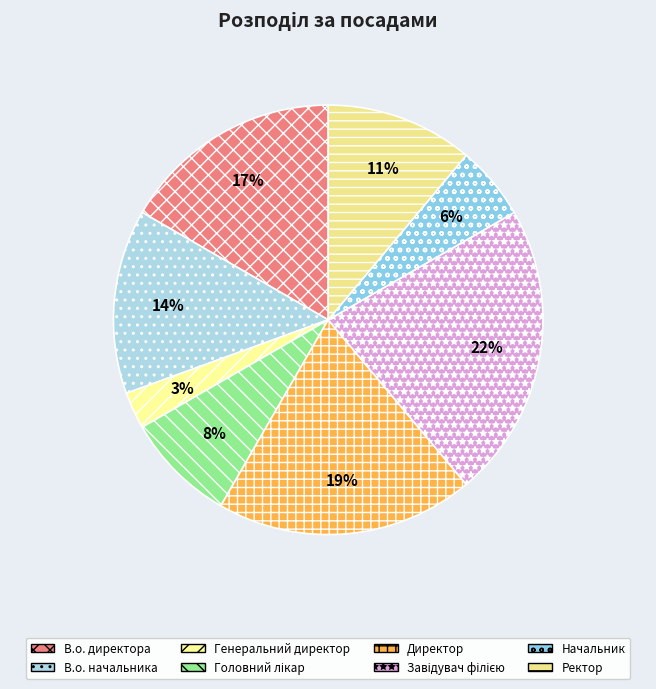

To the nearest percent, what percentage of the pie is Директор?

19%